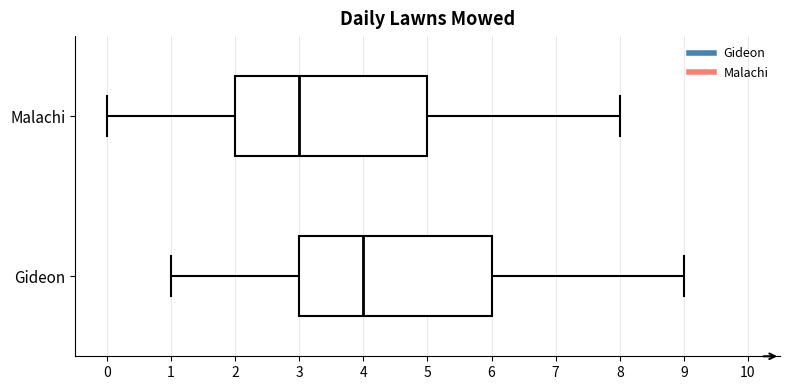

Which box has the furthest to the right median line?

Gideon